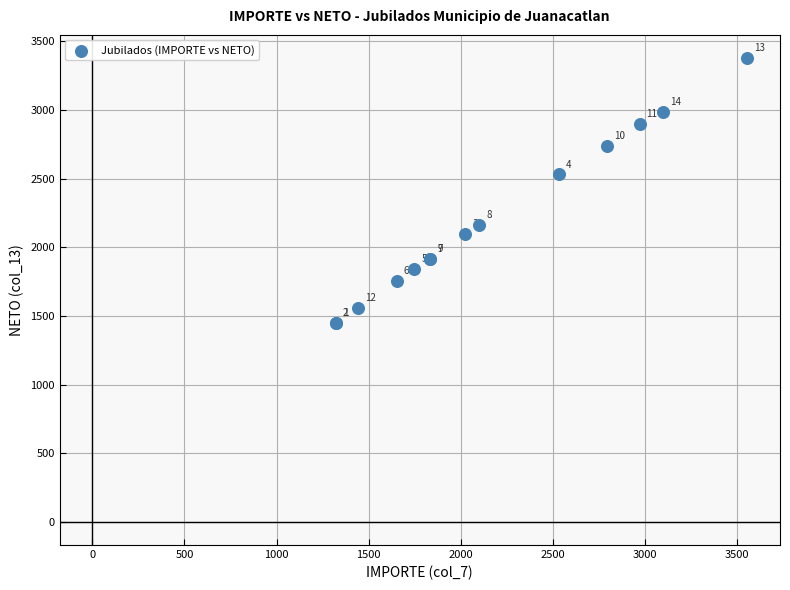

What Y value in the scatter plot is closest to 2414?

2531.0